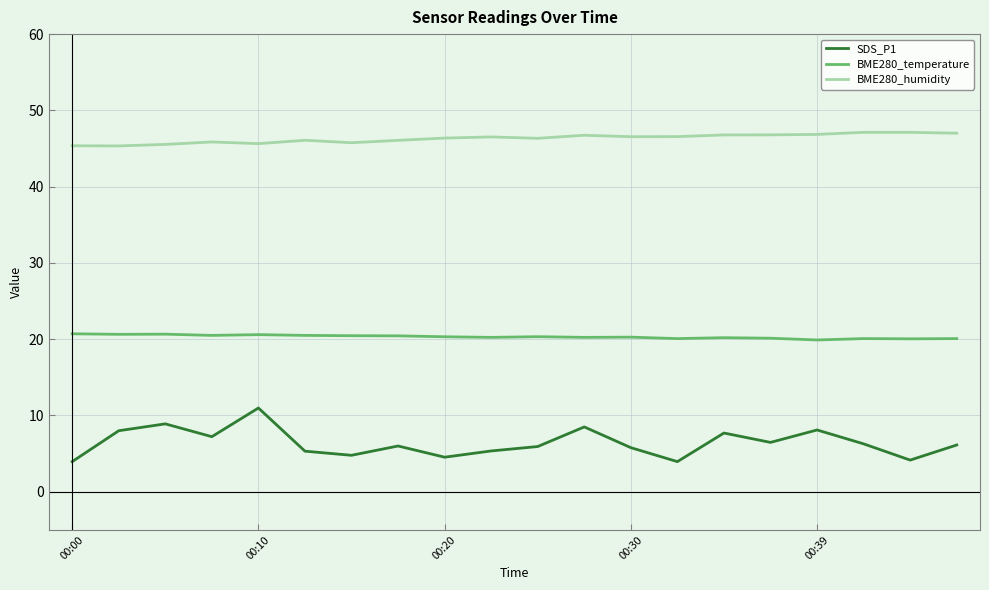

Rank the series by their average value, from lowest to highest.

SDS_P1, BME280_temperature, BME280_humidity